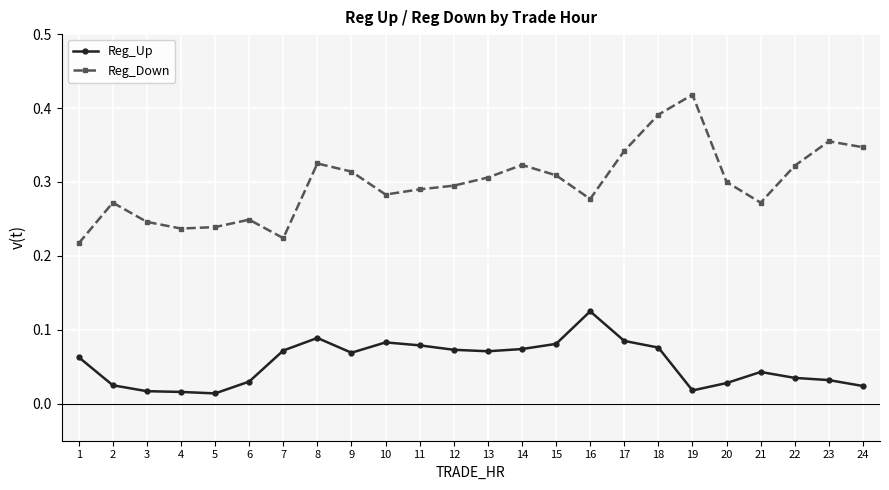

True or false: Reg_Down has more than 1 interior local peaks.

True